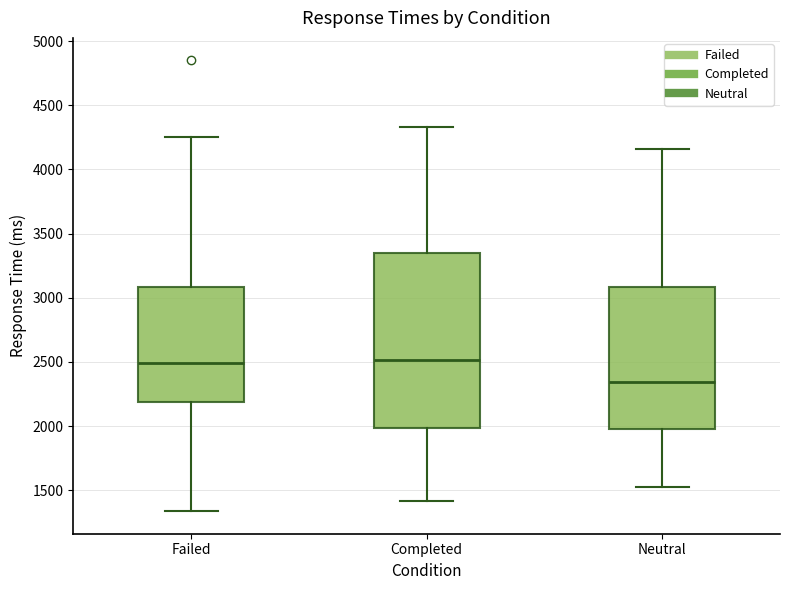

Which box's median line is the lowest?

Neutral